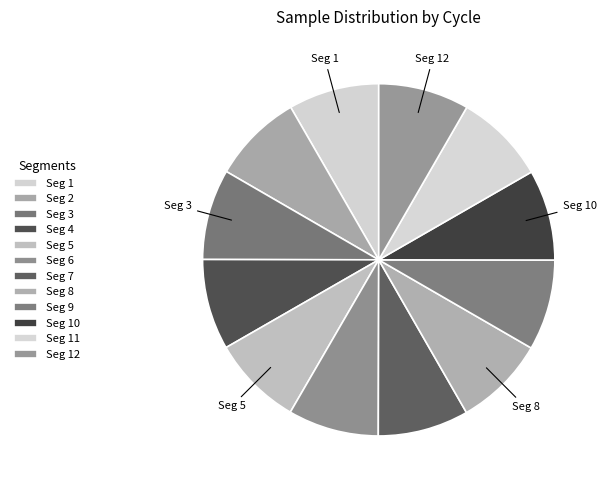

Count the number of slices in the pie.

12